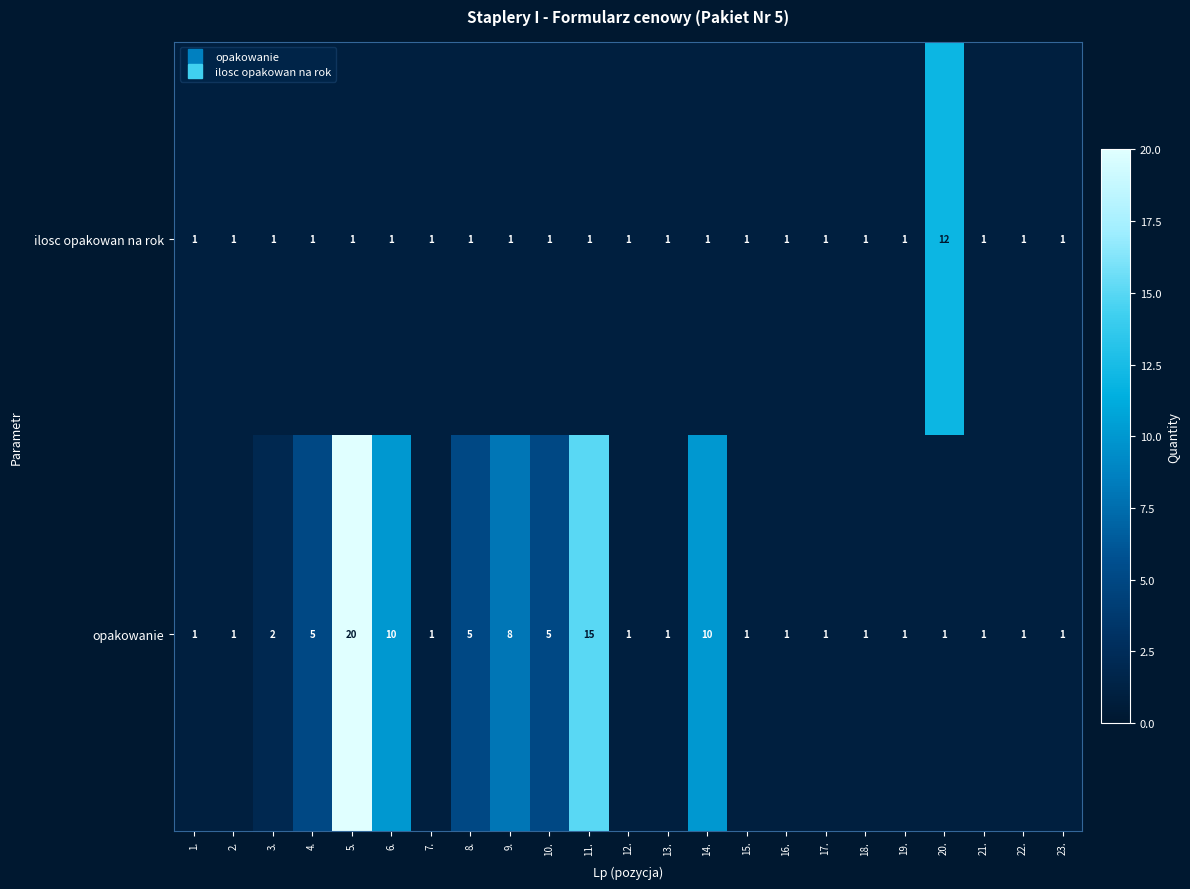

What is the average value of the opakowanie series?

4